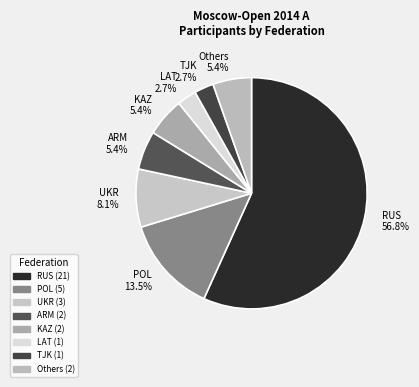

Is there any slice that represents more than half of the pie?

Yes